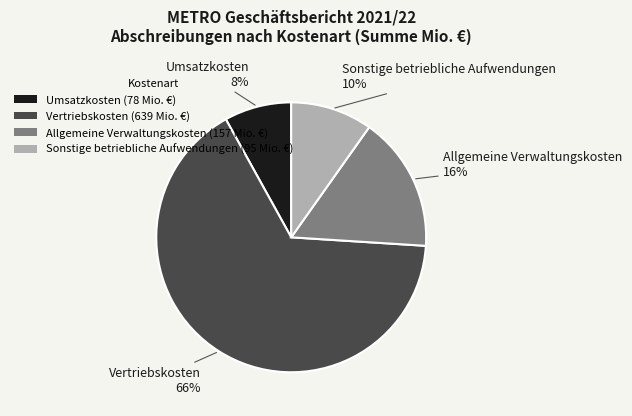

Rank the categories by value from lowest to highest.

Umsatzkosten, Sonstige betriebliche Aufwendungen, Allgemeine Verwaltungskosten, Vertriebskosten